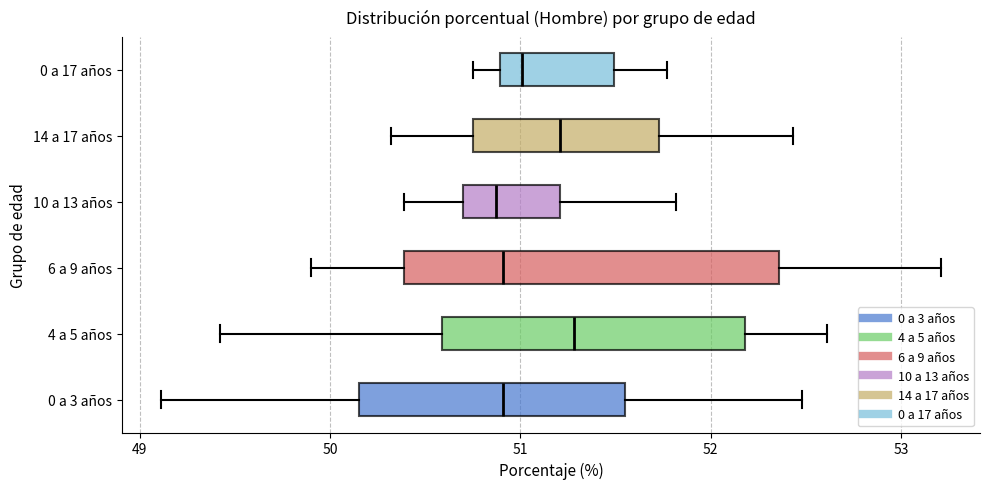

Which box is the widest, from its left edge to its right edge?

6 a 9 años